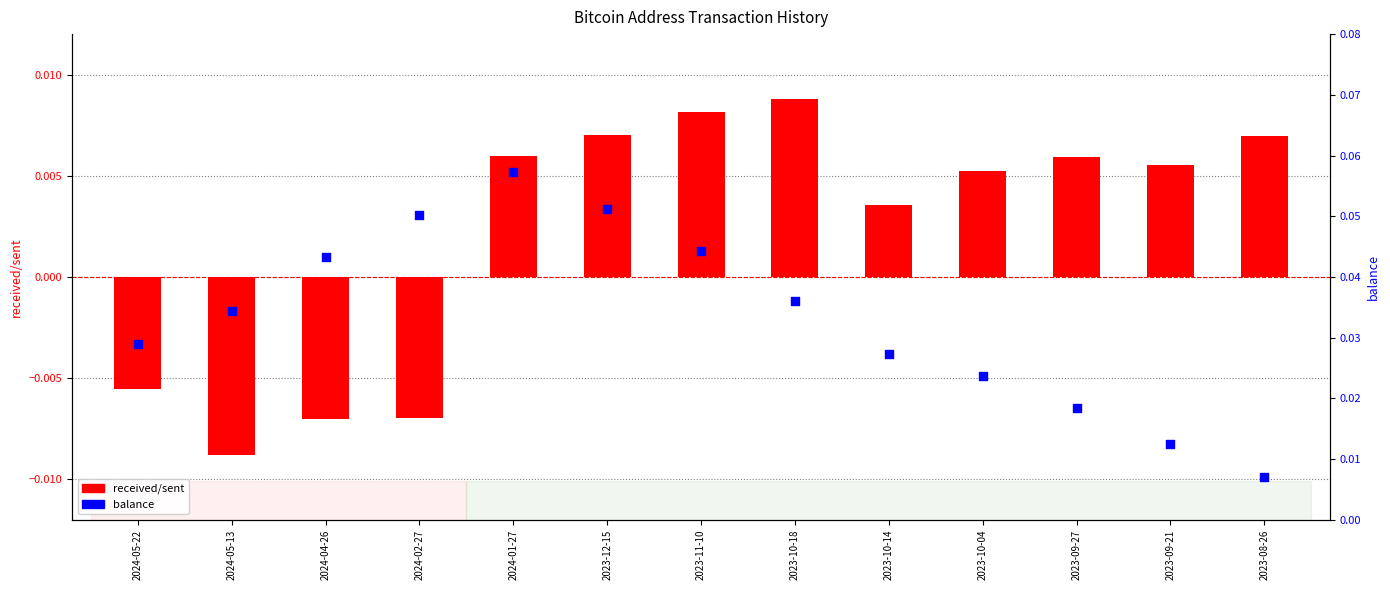

Which series reaches the minimum Y coordinate?

received/sent